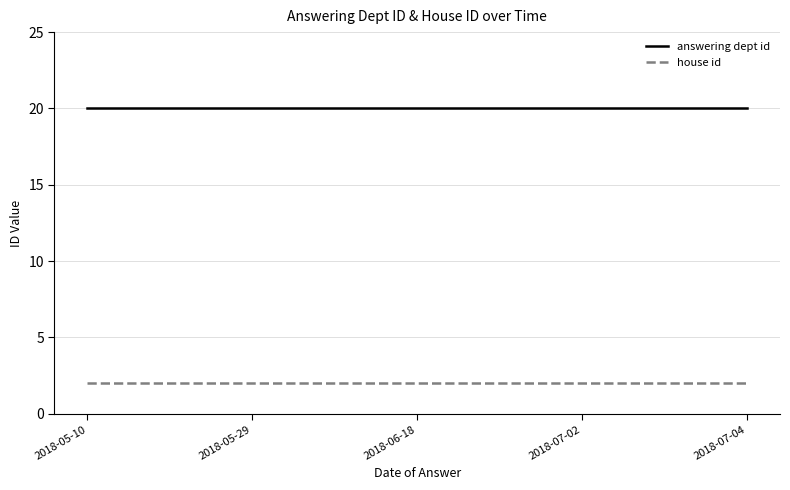

Count the number of data series in this chart.

2